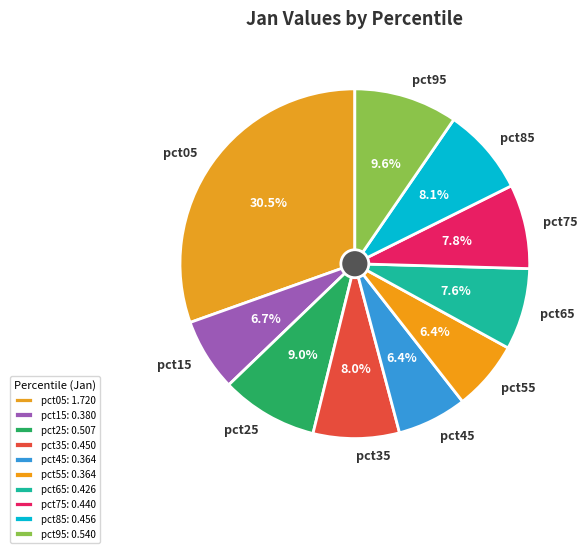

To the nearest percent, what portion does pct45 represent?

6%